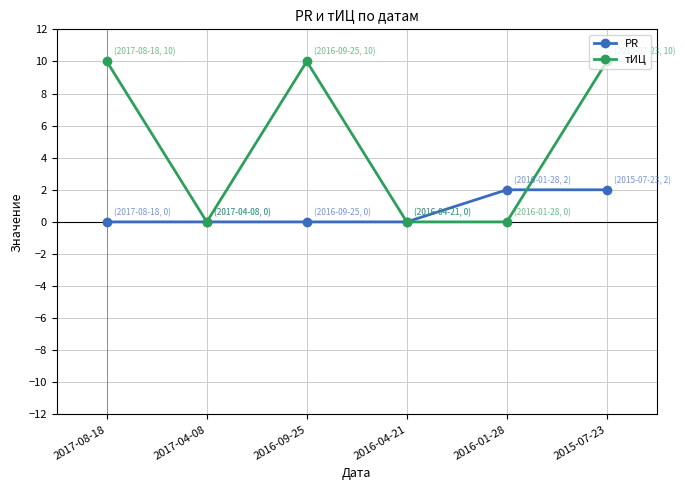

Reading left to right, list all the values displayed in this chart.

PR: 0	0	0	0	2	2
тИЦ: 10	0	10	0	0	10